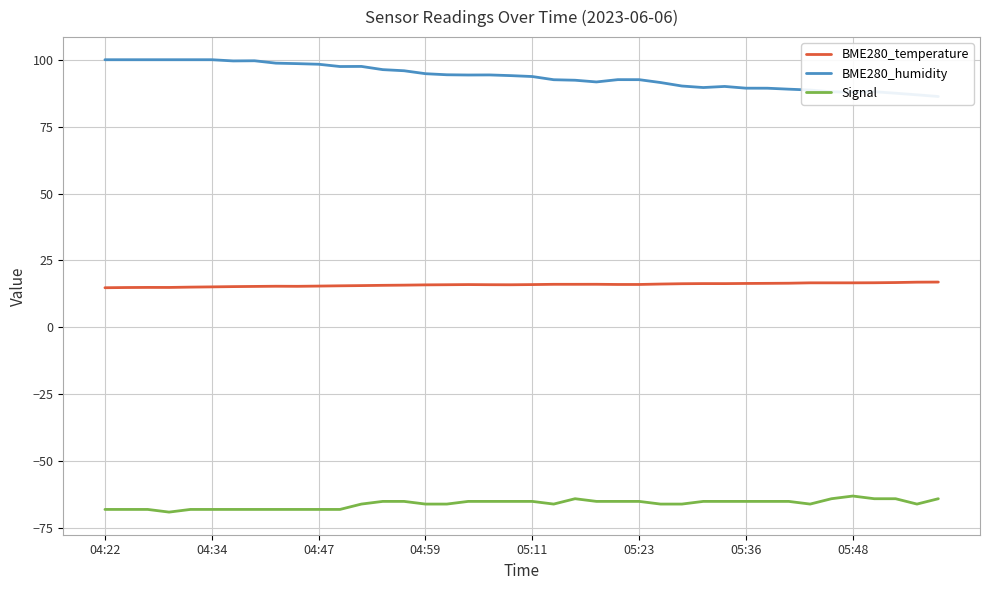

How many series are shown in this chart?

3